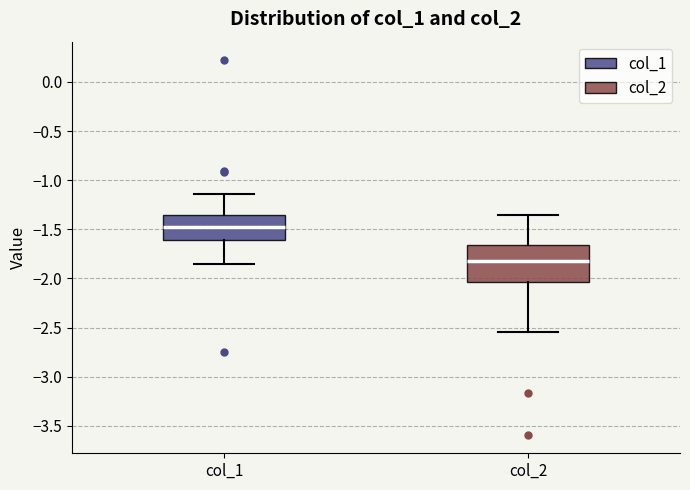

Reading left to right, transcribe this box plot: for each box, give where its median line is, the range the box spans, and where its two whiskers end, as read against the y-axis. The values are not printed on the chart, so give them approximately, as read against the axis.

col_1: median -1.45, box -1.60 to -1.35, whiskers -1.85 to -1.15
col_2: median -1.80, box -2.05 to -1.65, whiskers -2.55 to -1.35